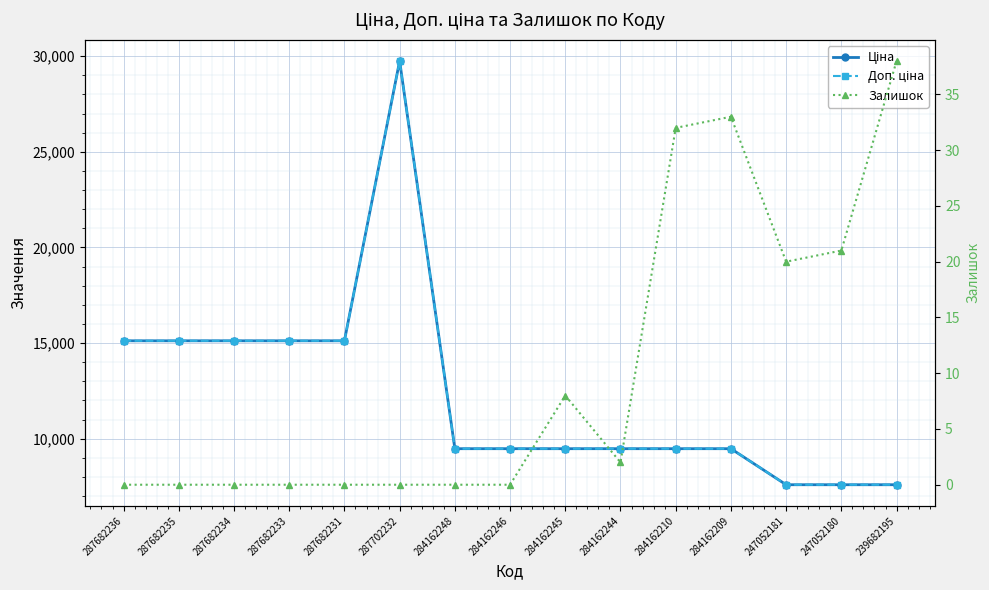

At which category does Залишок reach its first local valley?

284162244